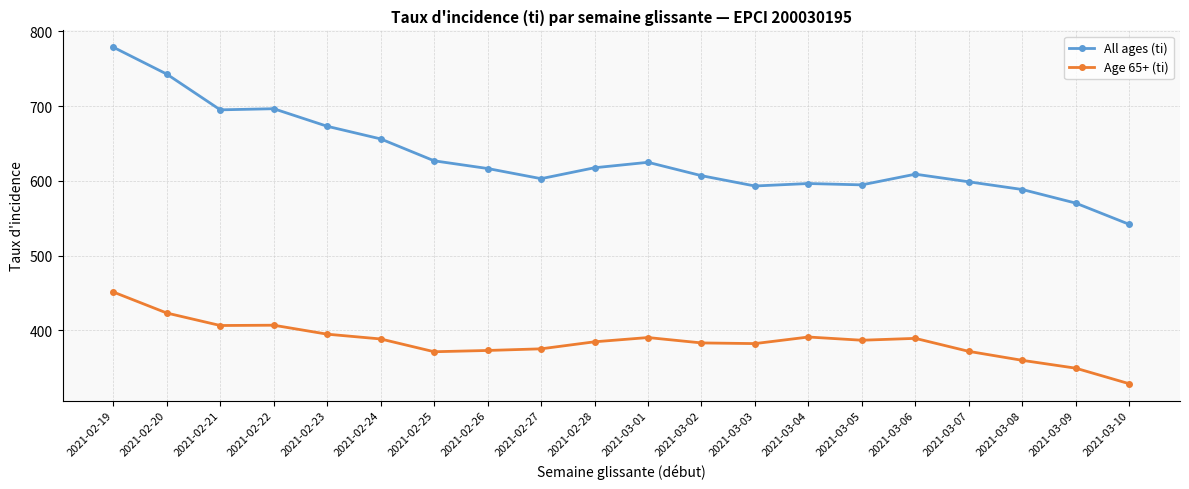

How many distinct data groups are displayed?

2